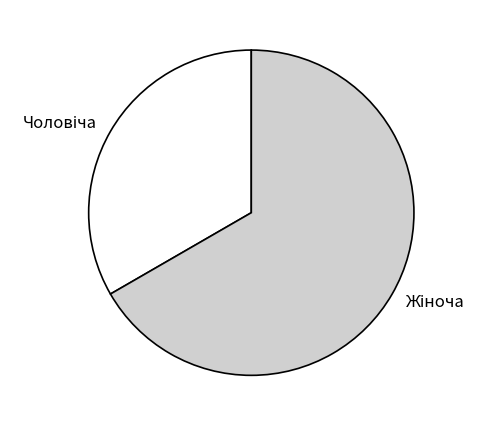

Is there any slice that represents more than half of the pie?

Yes